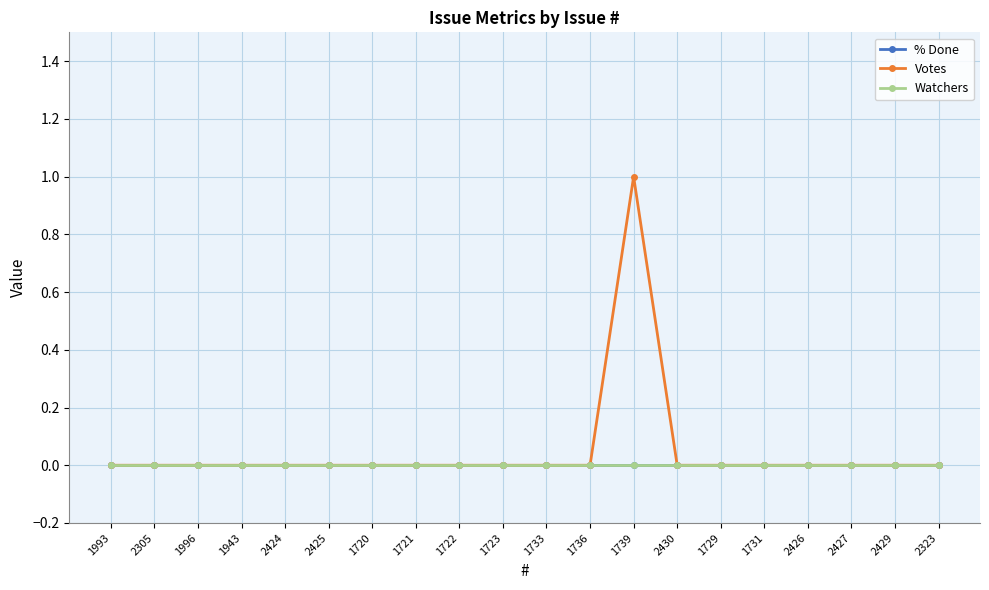

Does the chart have visible grid lines?

Yes